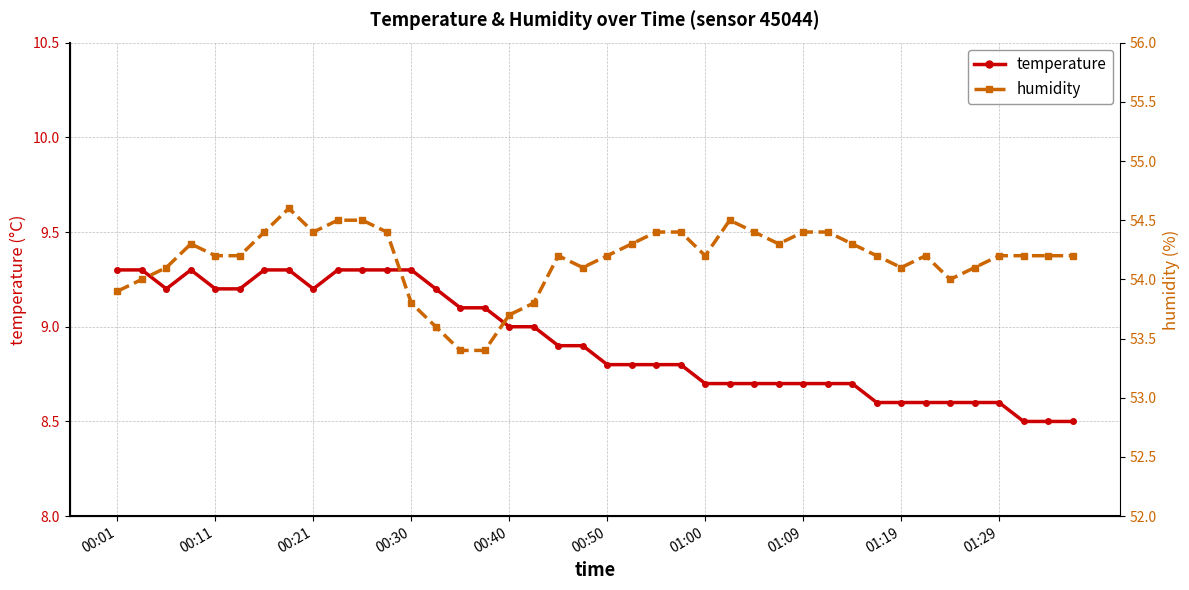

Does the chart display data point markers on the line(s)?

Yes